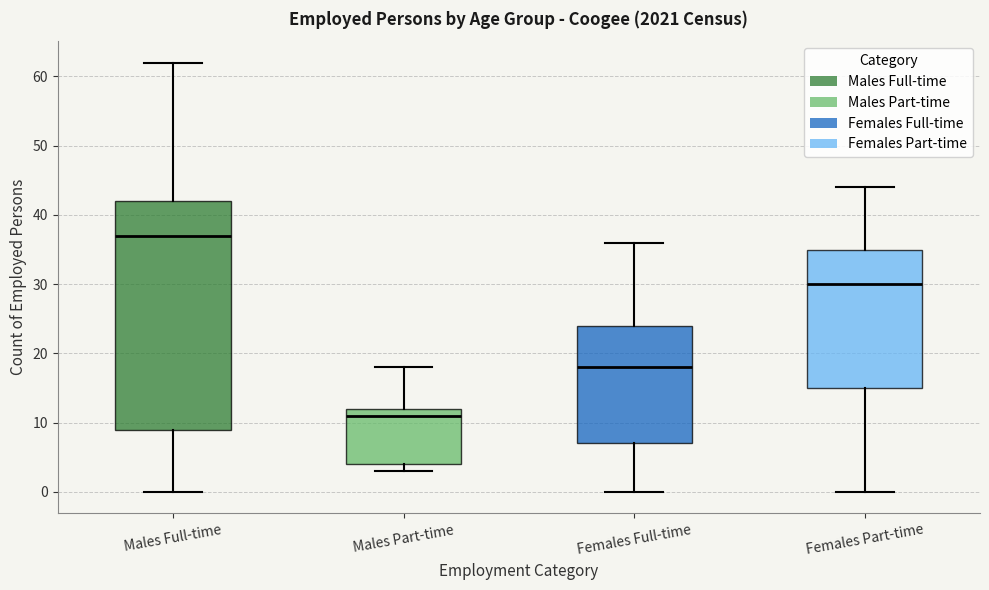

Reading left to right, read every box against the y-axis: the position of its median line, the range the box covers, and the ends of its whiskers. The values are not printed on the chart, so give them approximately, as read against the axis.

Males Full-time: median 37, box 9 to 42, whiskers 0 to 62
Males Part-time: median 11, box 4 to 12, whiskers 3 to 18
Females Full-time: median 18, box 7 to 24, whiskers 0 to 36
Females Part-time: median 30, box 15 to 35, whiskers 0 to 44